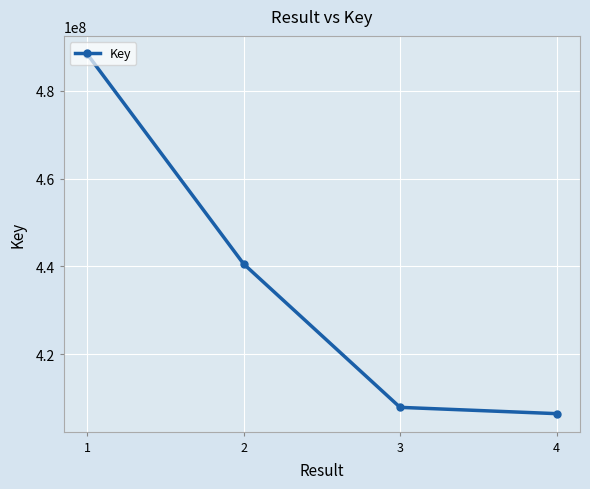

List the labels in order of value, largest first.

1, 2, 3, 4